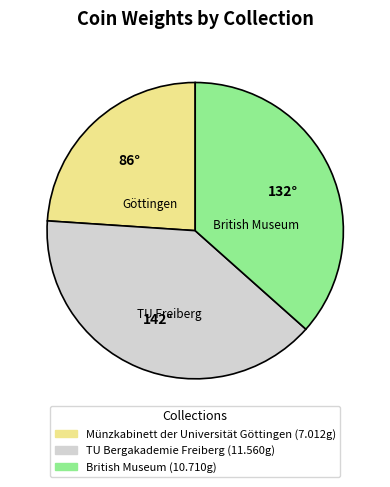

Do British Museum and Münzkabinett der Universität Göttingen together represent more than half of the pie?

Yes